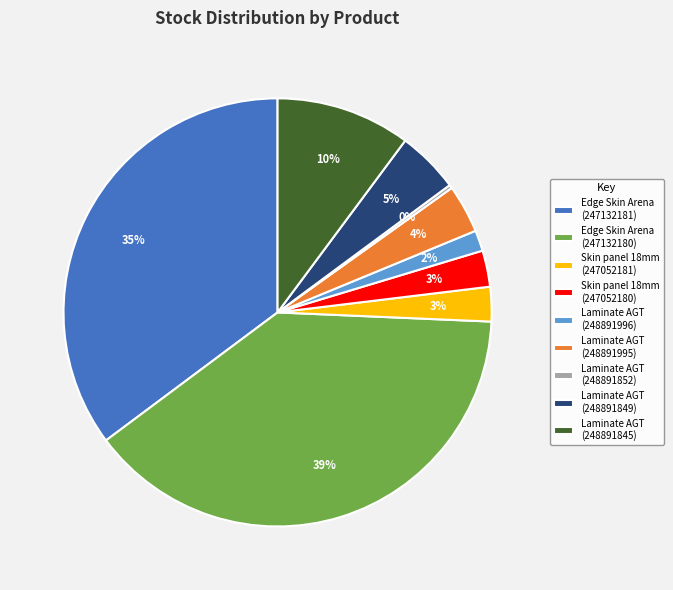

What percentage is the Laminate AGT (248891995) slice, to the nearest percent?

4%